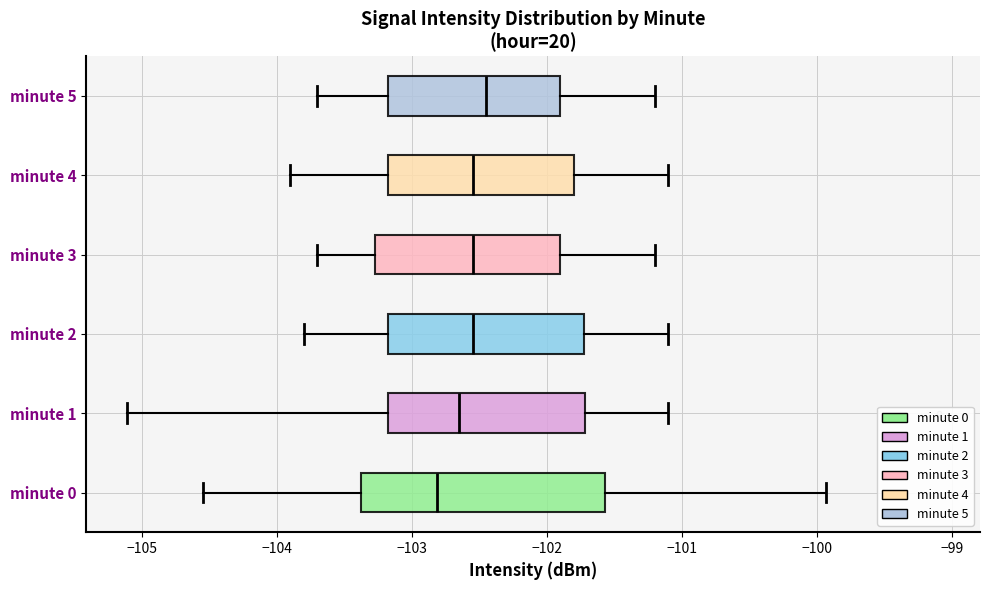

Reading bottom to top, transcribe this box plot: for each box, give where its median line is, the range the box spans, and where its two whiskers end, as read against the x-axis. The values are not printed on the chart, so give them approximately, as read against the axis.

minute 0: median -102.8, box -103.4 to -101.6, whiskers -104.5 to -99.9
minute 1: median -102.6, box -103.2 to -101.7, whiskers -105.1 to -101.1
minute 2: median -102.5, box -103.2 to -101.7, whiskers -103.8 to -101.1
minute 3: median -102.5, box -103.3 to -101.9, whiskers -103.7 to -101.2
minute 4: median -102.5, box -103.2 to -101.8, whiskers -103.9 to -101.1
minute 5: median -102.4, box -103.2 to -101.9, whiskers -103.7 to -101.2